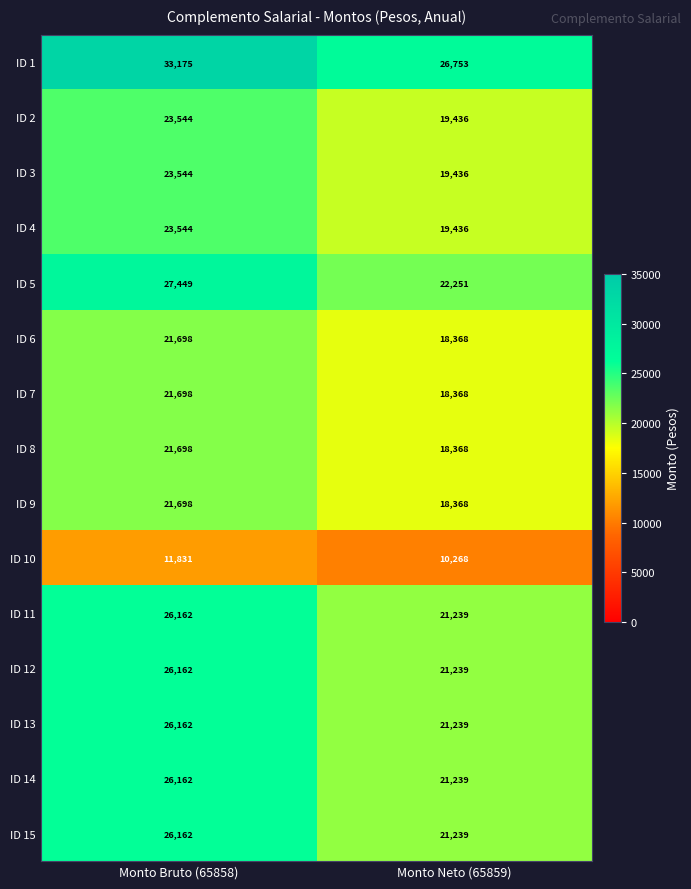

How many values in the ID 7 series are below 21698?

1